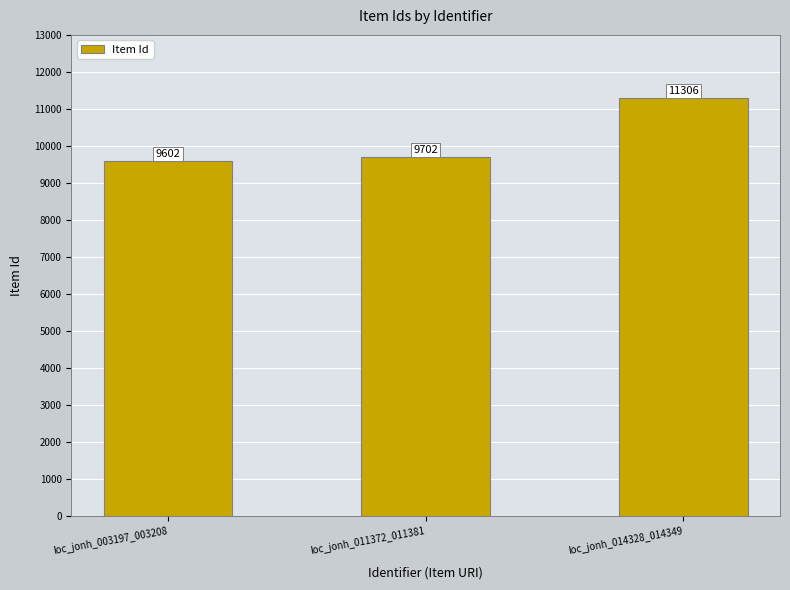

At which label is the value closest to 10454?

loc_jonh_011372_011381